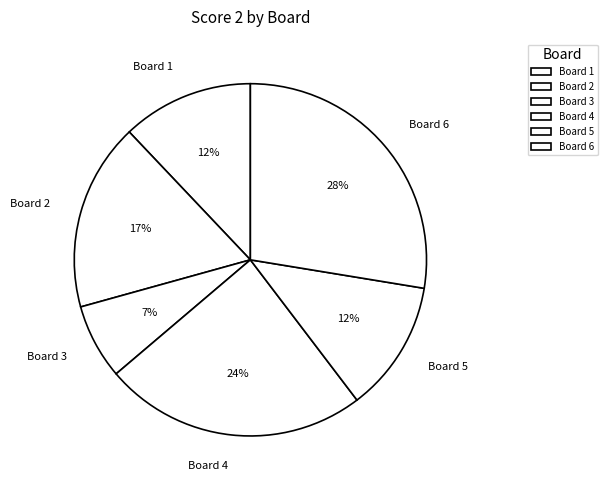

To the nearest percent, what is the difference between the largest and smallest slice percentages?

21%